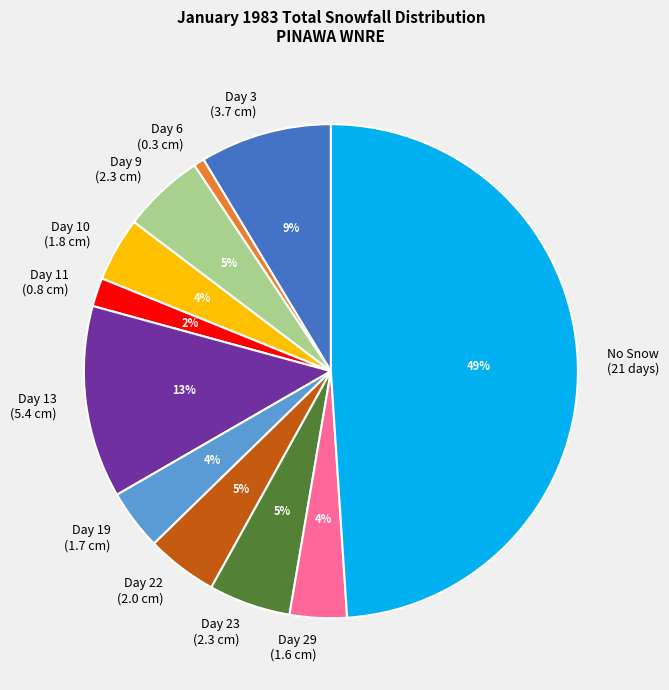

Count the number of slices in the pie.

11